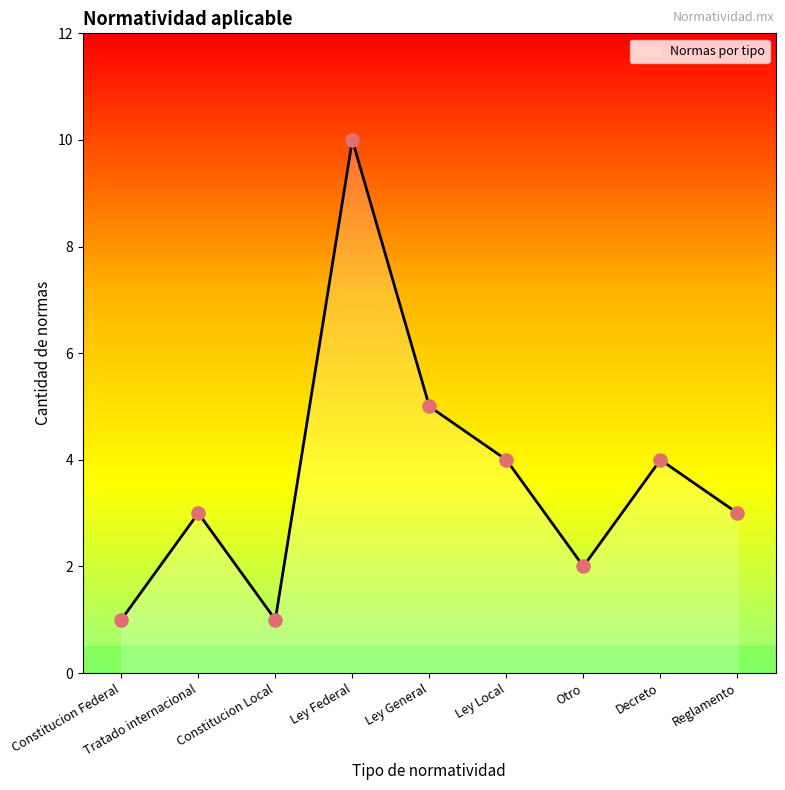

What is the change in value from Constitucion Local to Ley Federal?

+9